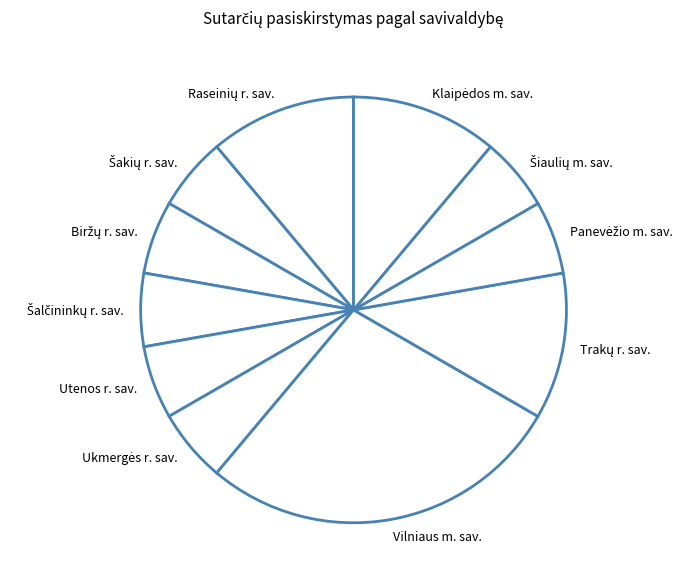

True or false: Utenos r. sav. accounts for 18% of the total.

False